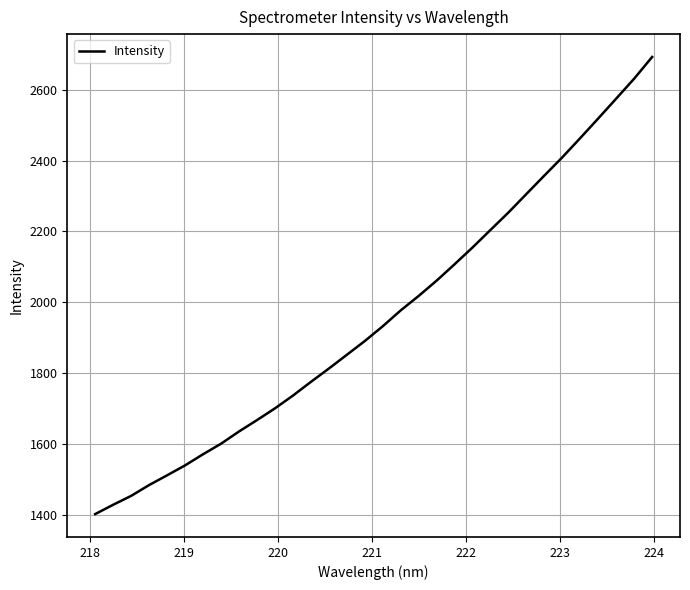

What is the minimum value shown in the chart?

1402.0